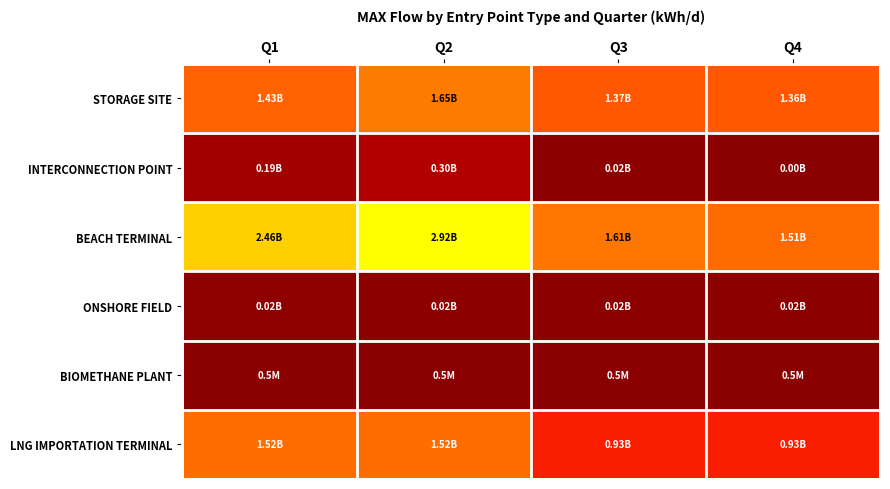

Which series has the largest range (max minus min)?

BEACH TERMINAL